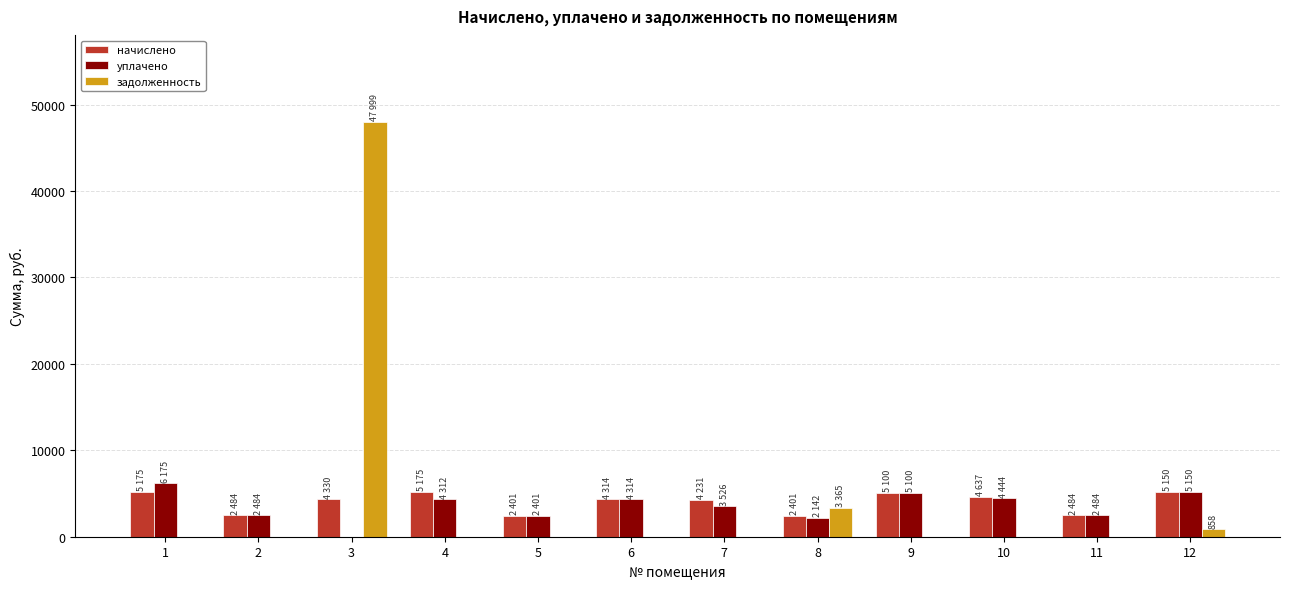

The value of задолженность at 8 is 1361.6. True or false?

False